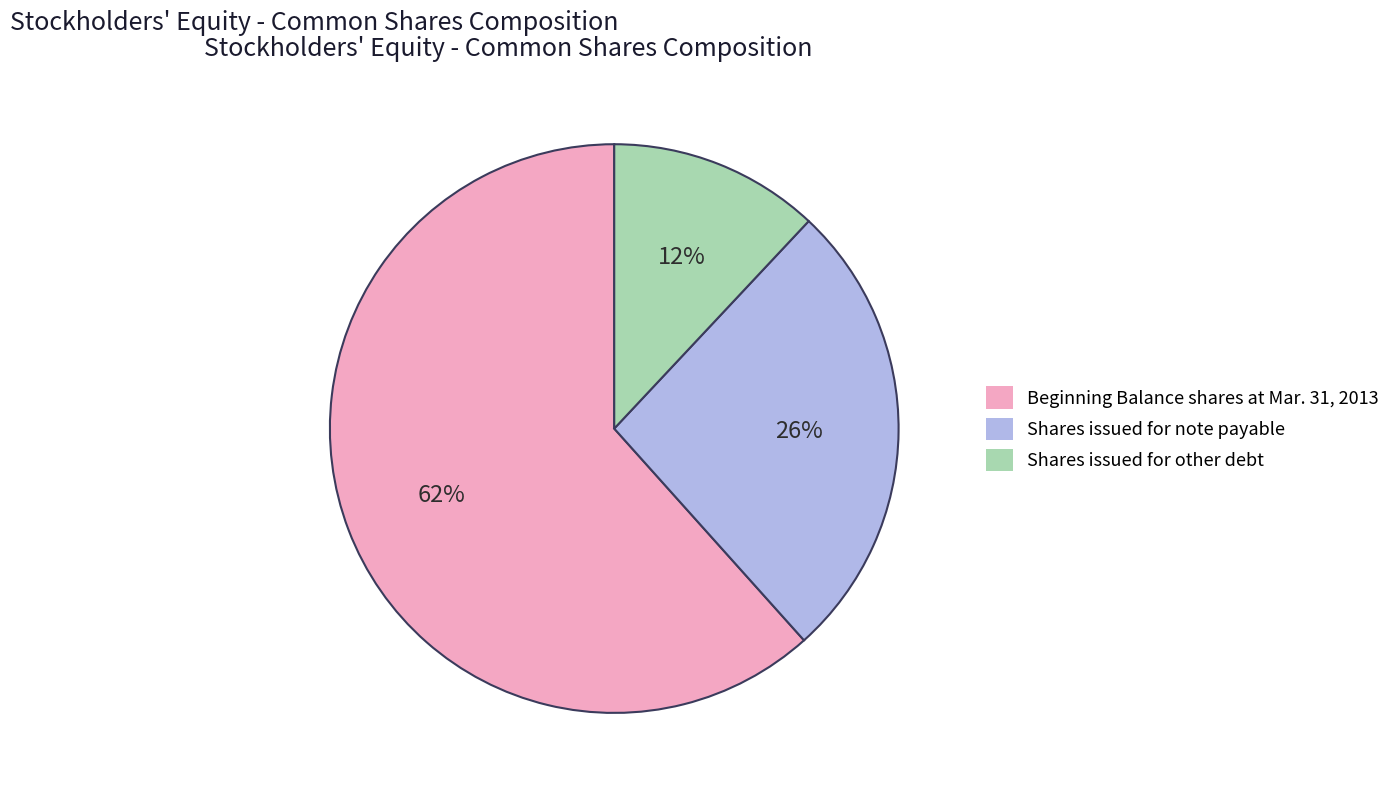

How many slices are in this pie chart?

3